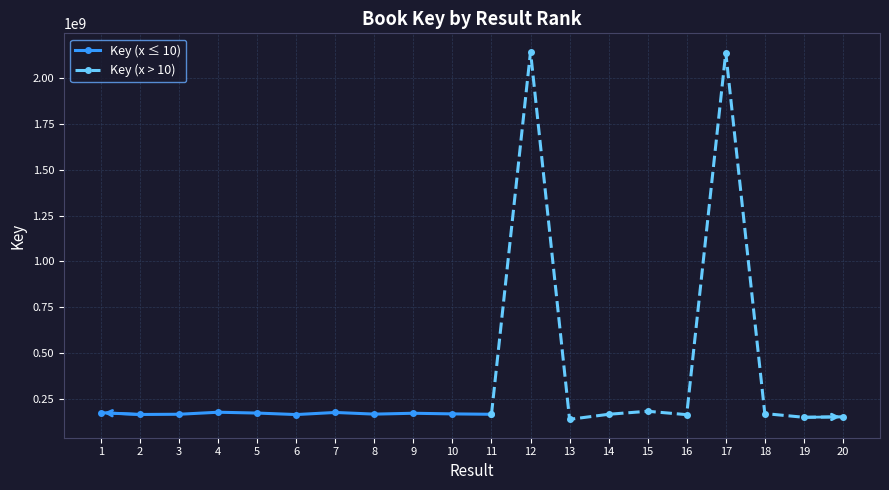

Reading left to right, what are all the values shown in this chart?

176214452	166421039	167634673	178693367	174175938	165988794	177444825	168404975	173101721	169636449	167483425	2142539327	139948165	167490052	183971410	165453131	2138001257	171366782	151146582	153683268